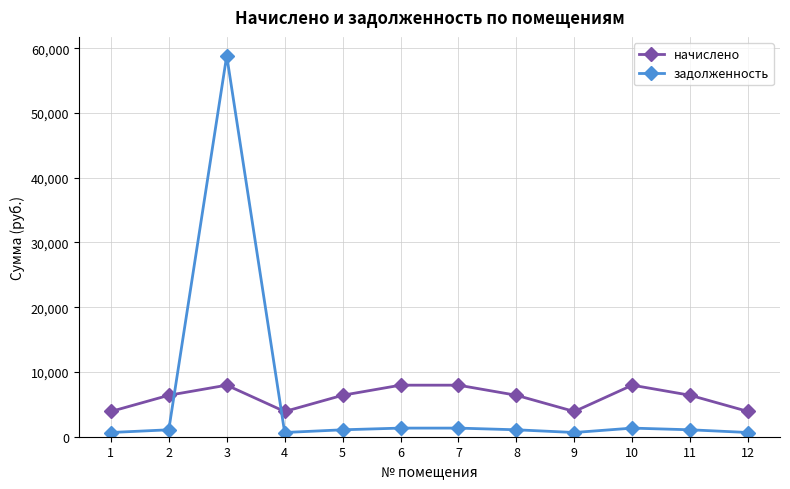

How many interior local valleys does the начислено series have?

2